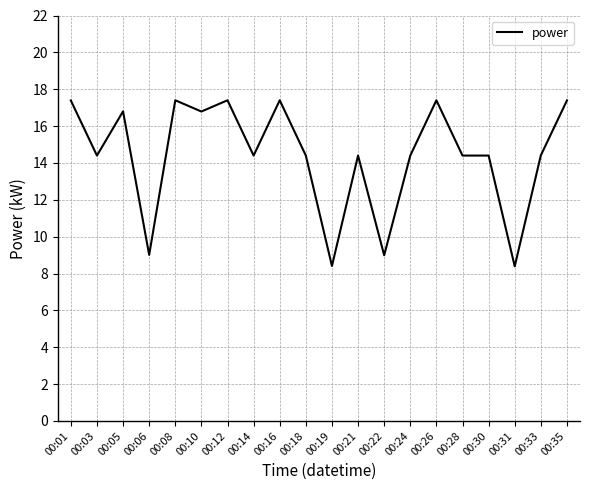

Where does the data first go above 14?

00:01